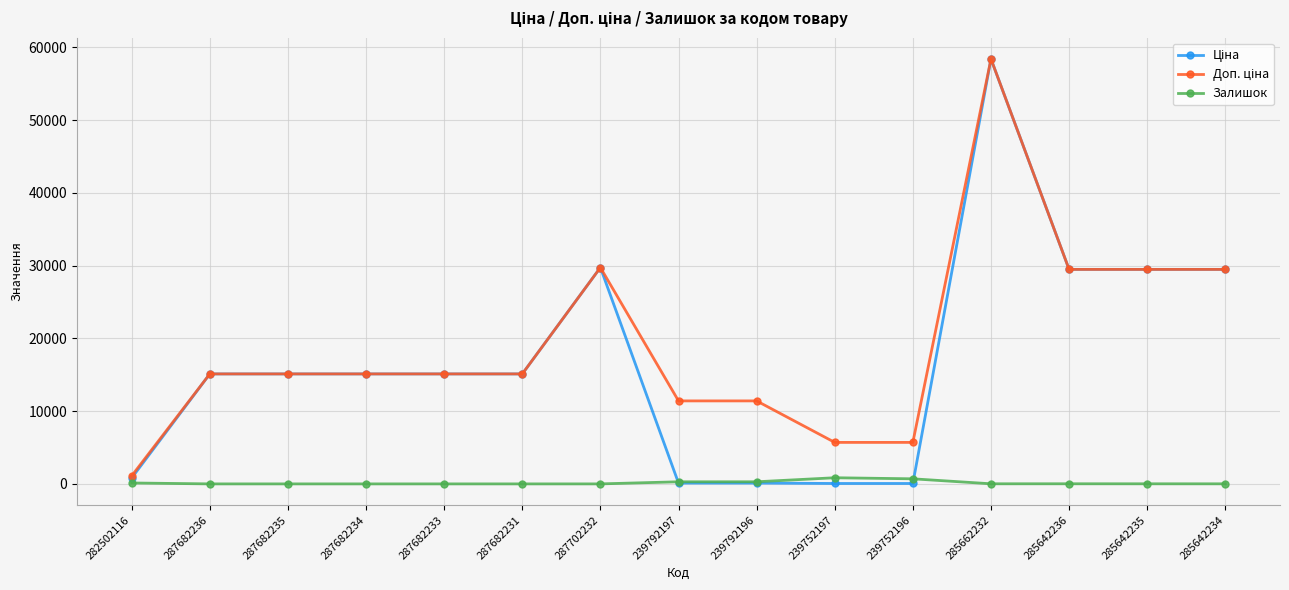

True or false: Залишок has a value of 10.0 at 285642234.

True